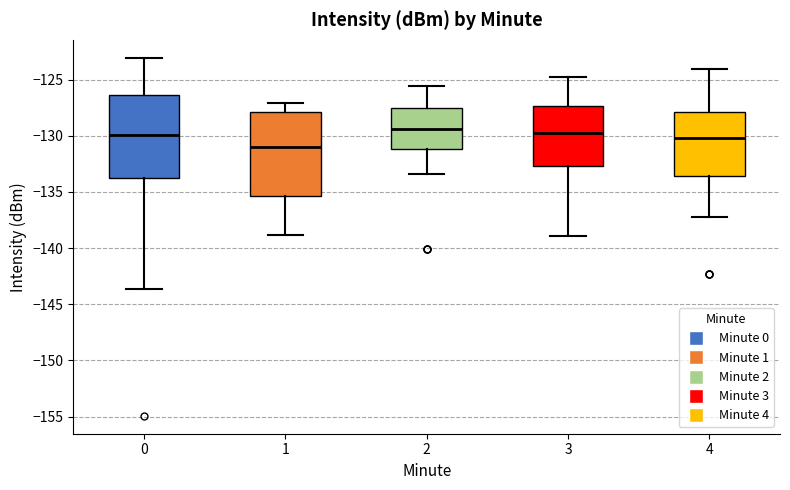

Reading left to right, read every box against the y-axis: the position of its median line, the range the box covers, and the ends of its whiskers. The values are not printed on the chart, so give them approximately, as read against the axis.

0: median -130.0, box -134.0 to -126.5, whiskers -143.5 to -123.0
1: median -131.0, box -135.5 to -128.0, whiskers -139.0 to -127.0
2: median -129.5, box -131.0 to -127.5, whiskers -133.5 to -125.5
3: median -129.5, box -132.5 to -127.5, whiskers -139.0 to -125.0
4: median -130.0, box -133.5 to -128.0, whiskers -137.0 to -124.0